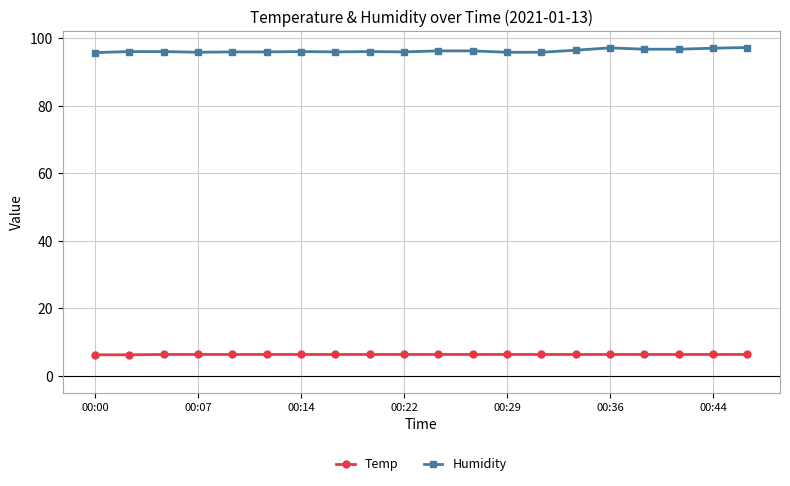

At how many categories does at least one series exceed 51?

20